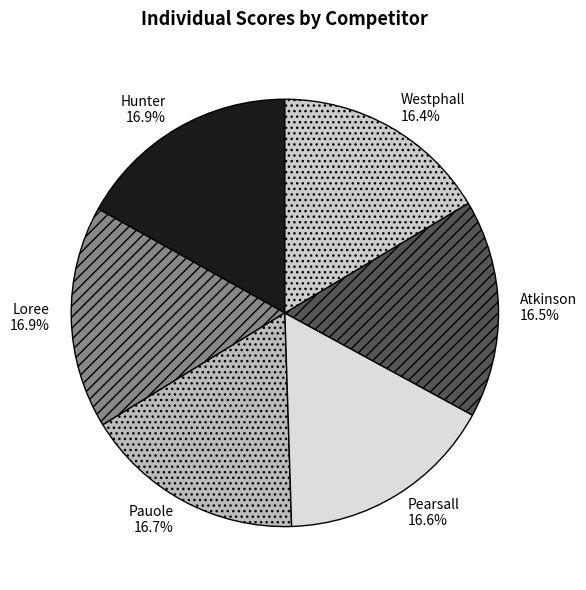

Is Pearsall the majority of the pie?

No